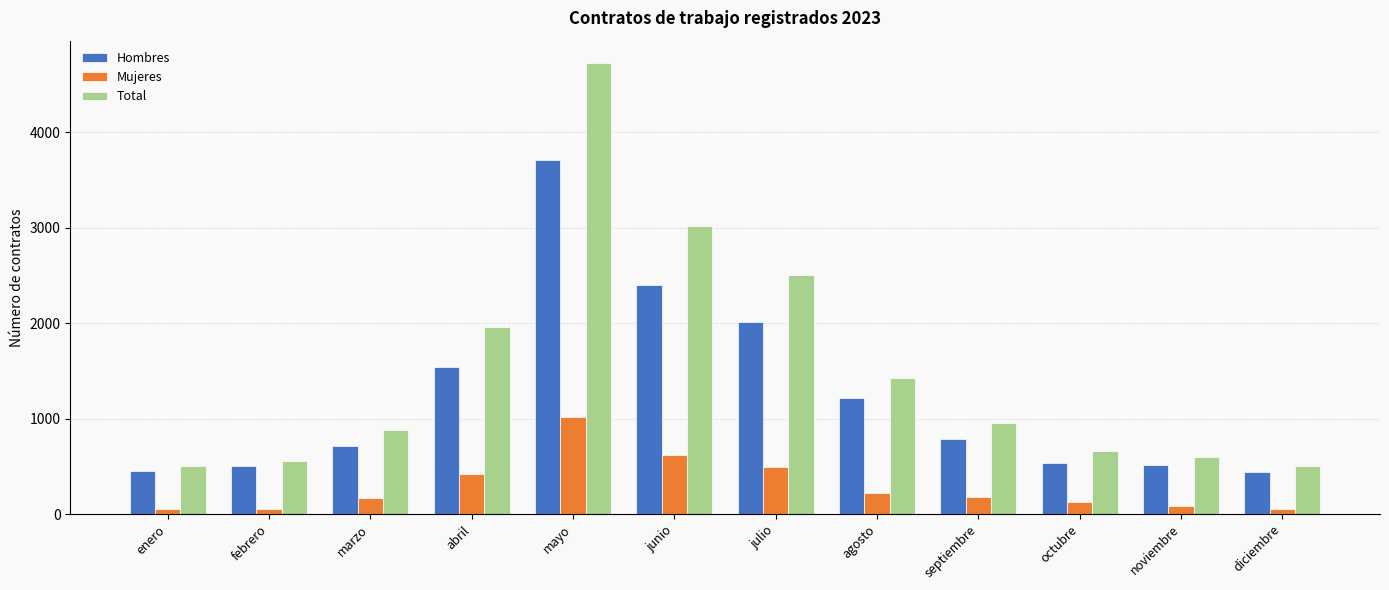

Rank the series by their average value, from lowest to highest.

Mujeres, Hombres, Total